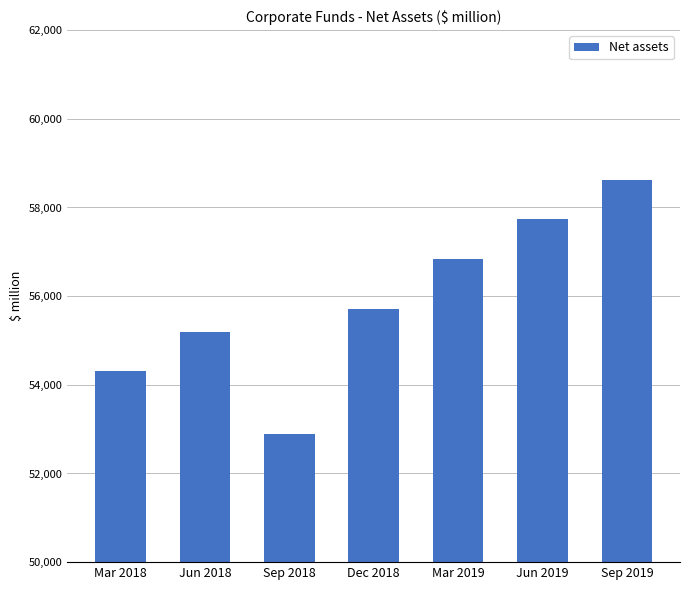

At which category does the chart reach its minimum across all series?

Sep 2018